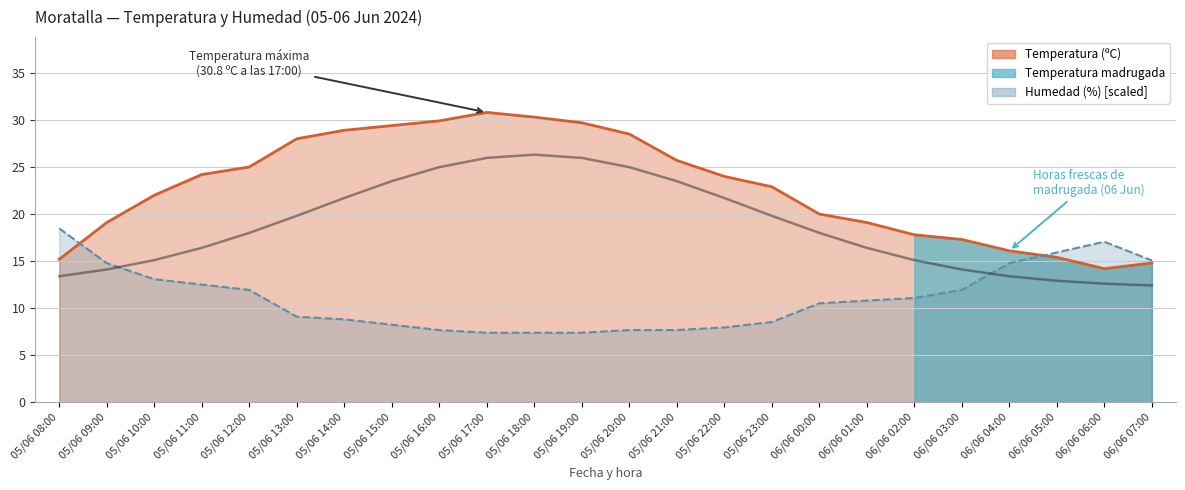

How many times do Temperatura (ºC) and Humedad (%) cross each other?

2